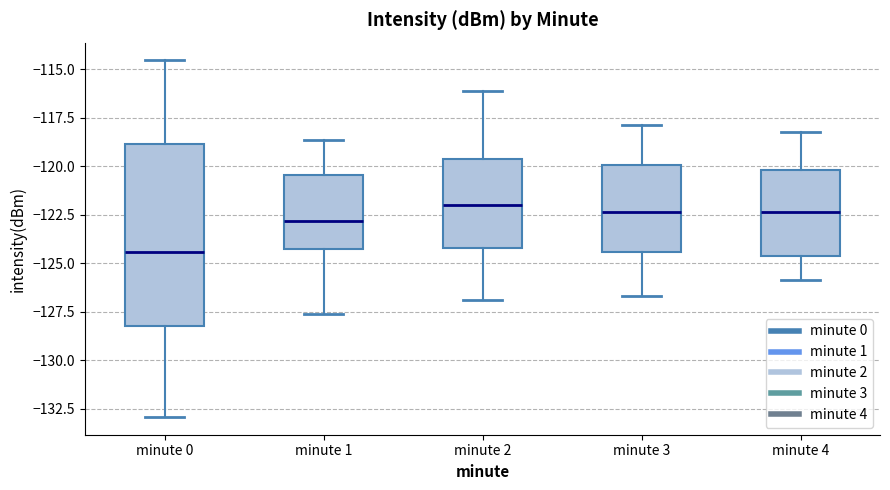

Where is the upper edge of the box for minute 1 on the y-axis? The values are not printed on the chart, so give them approximately, as read against the axis.

-120.5